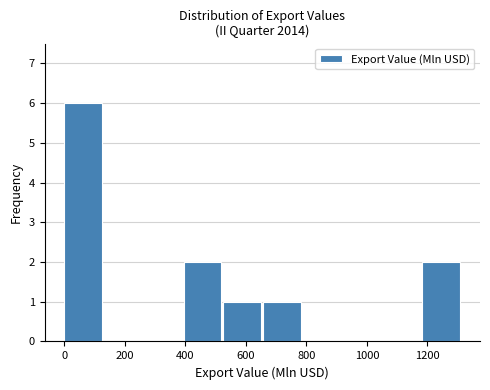

Reading left to right, transcribe this chart: for each bar, give the range it covers on the x-axis and its height. Neither the bar edges nor the heights are printed on the chart, so give them approximately, as read against the axes.

0 to 140: 6
140 to 260: 0
260 to 400: 0
400 to 520: 2
520 to 660: 1
660 to 780: 1
780 to 920: 0
920 to 1060: 0
1060 to 1180: 0
1180 to 1320: 2